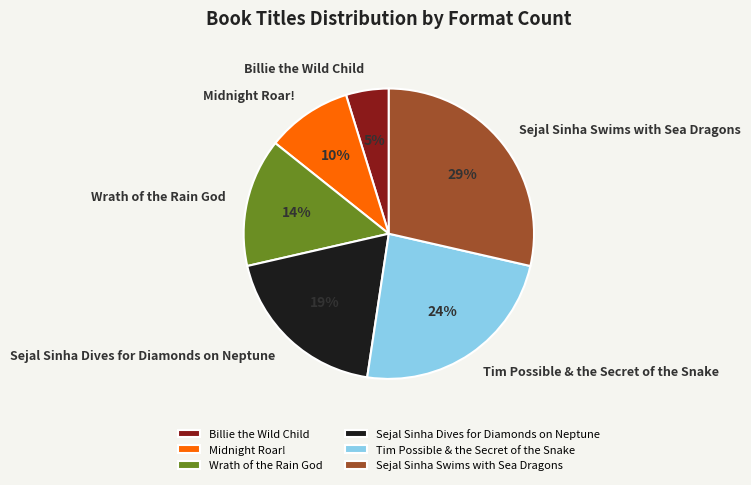

To the nearest percent, what portion does Billie the Wild Child represent?

5%